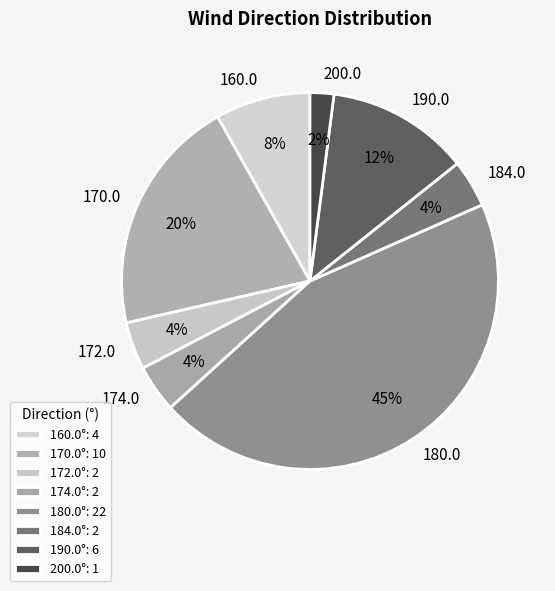

How many slices are in this pie chart?

8